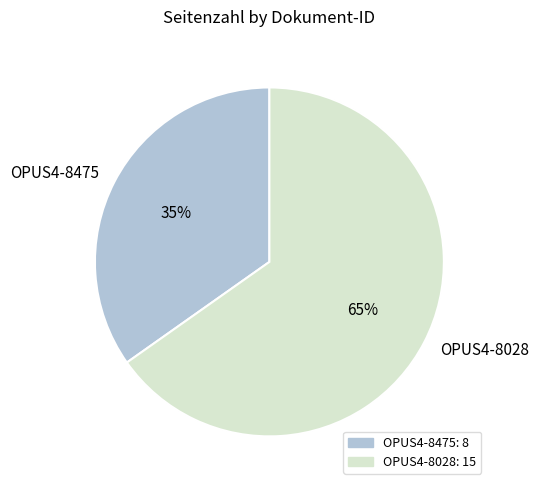

Which category accounts for the majority?

OPUS4-8028